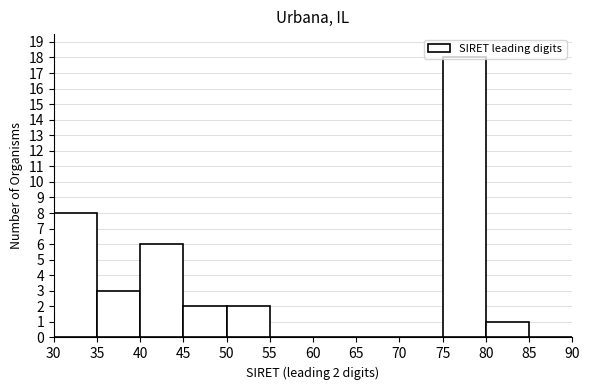

Over which range of the x-axis is the bar tallest?

75 to 80